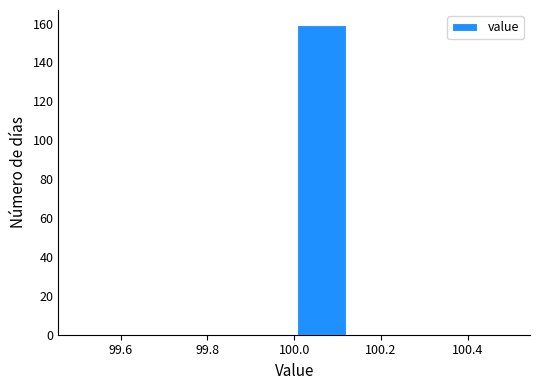

Which range on the x-axis has the tallest bar?

100.000 to 100.125